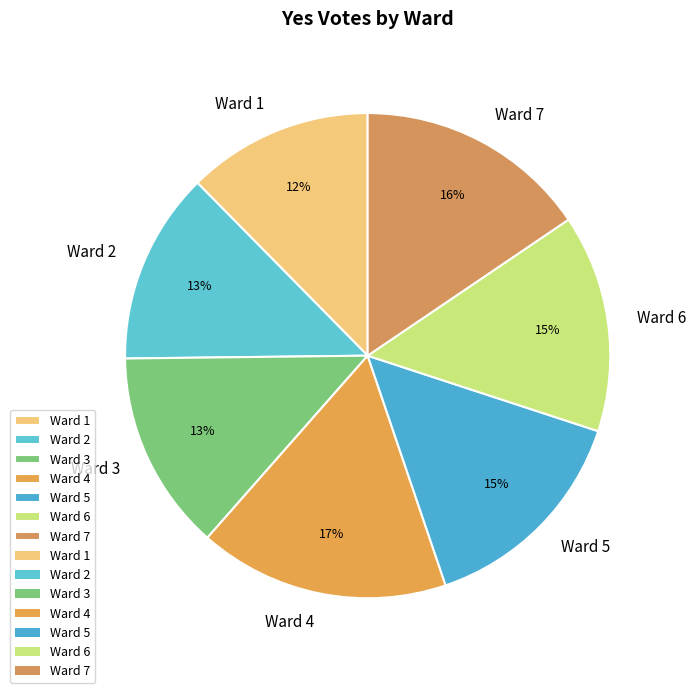

To the nearest percent, what percentage of the pie is Ward 1?

12%